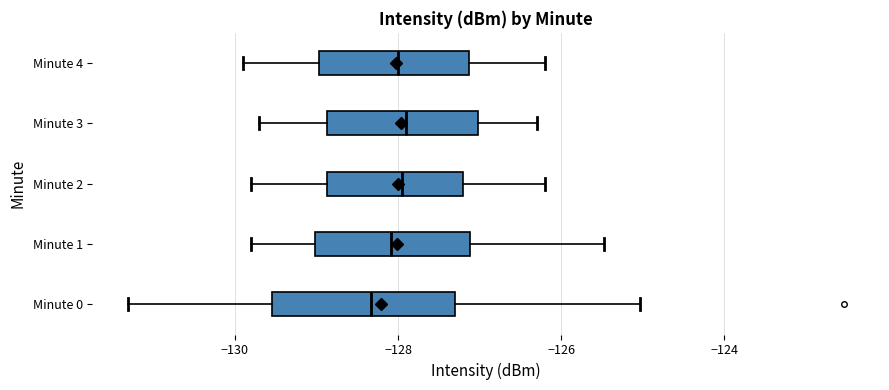

Which box's median line is the furthest to the left?

Minute 0